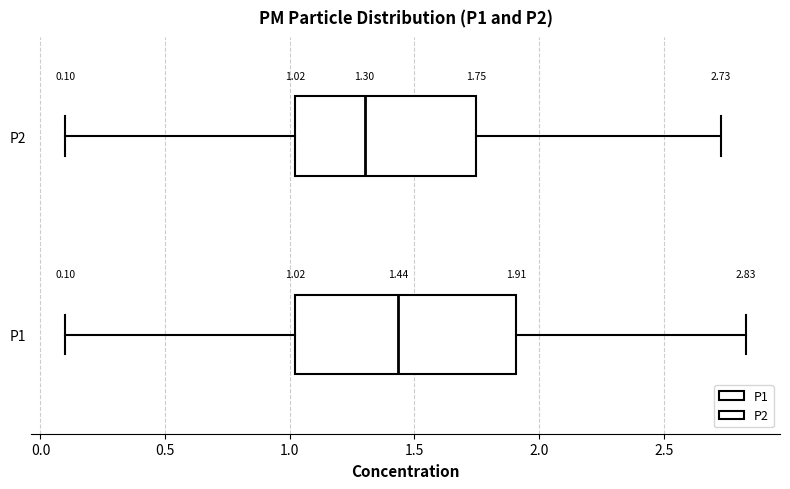

Which box is the widest, from its left edge to its right edge?

P1